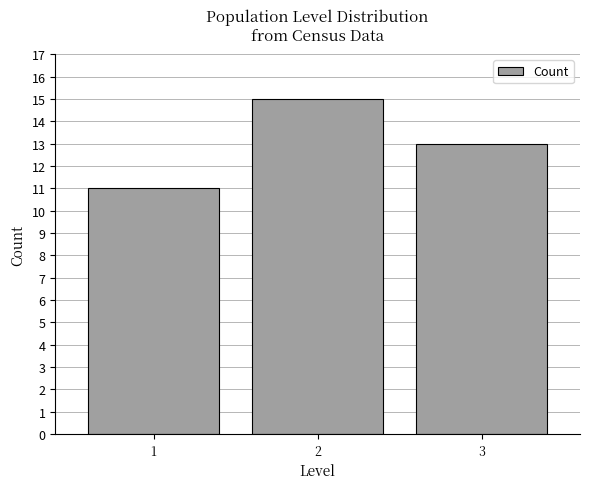

Reading left to right, extract all data points from this chart.

1=11	2=15	3=13